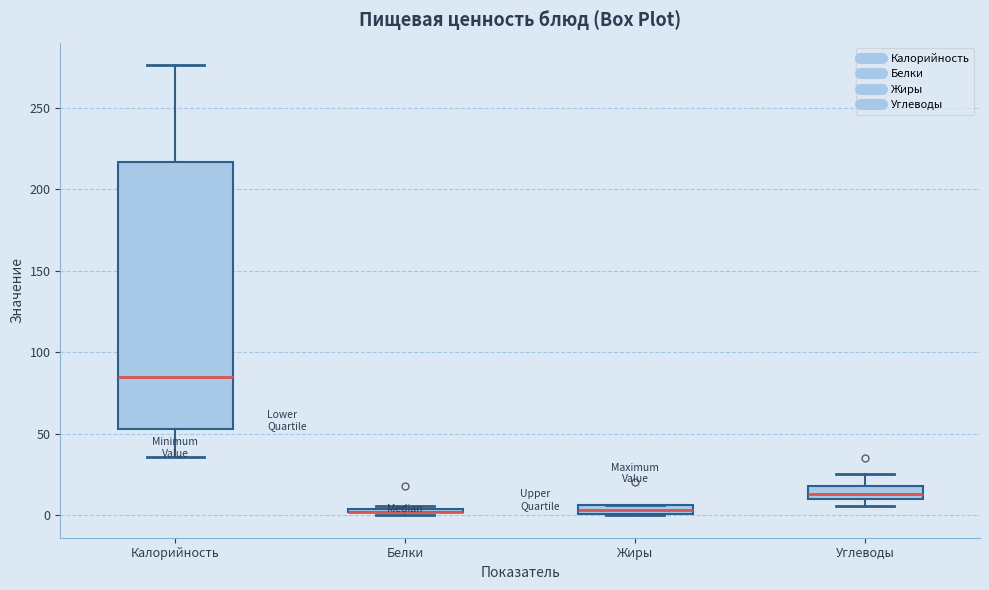

Where does the upper whisker of the box for Калорийность end on the y-axis? The values are not printed on the chart, so give them approximately, as read against the axis.

275